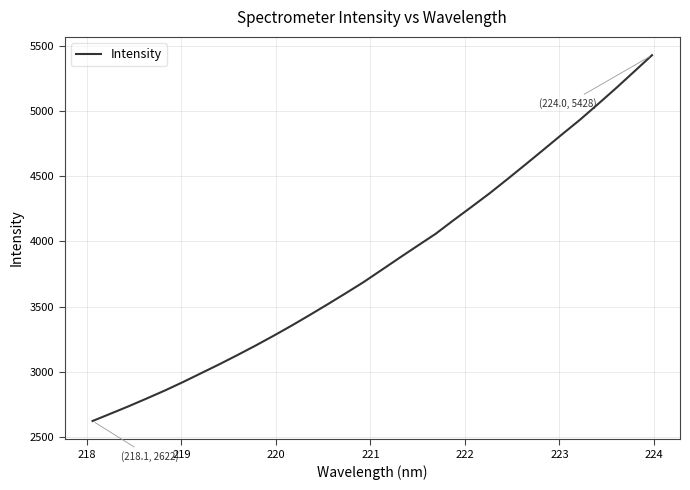

What is the difference between the maximum and minimum values?

2806.7